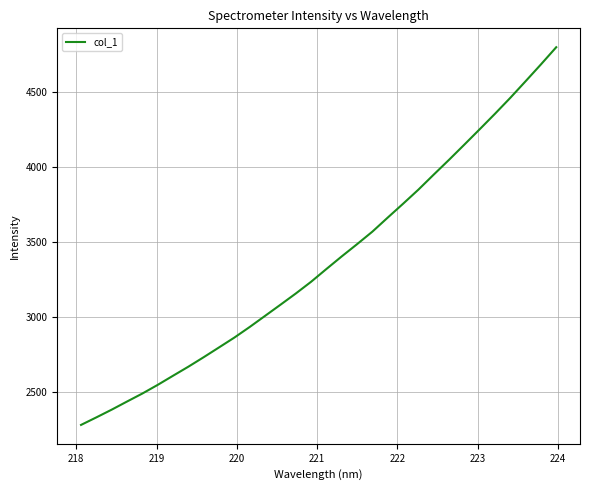

What is the greatest value displayed?

4802.4